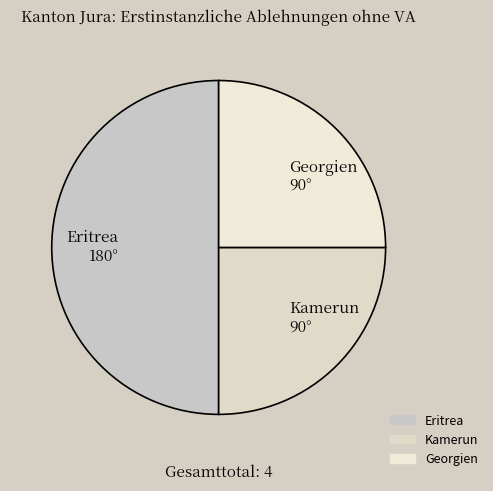

Which has a higher value, Eritrea 180° or Georgien 90°?

Eritrea 180°